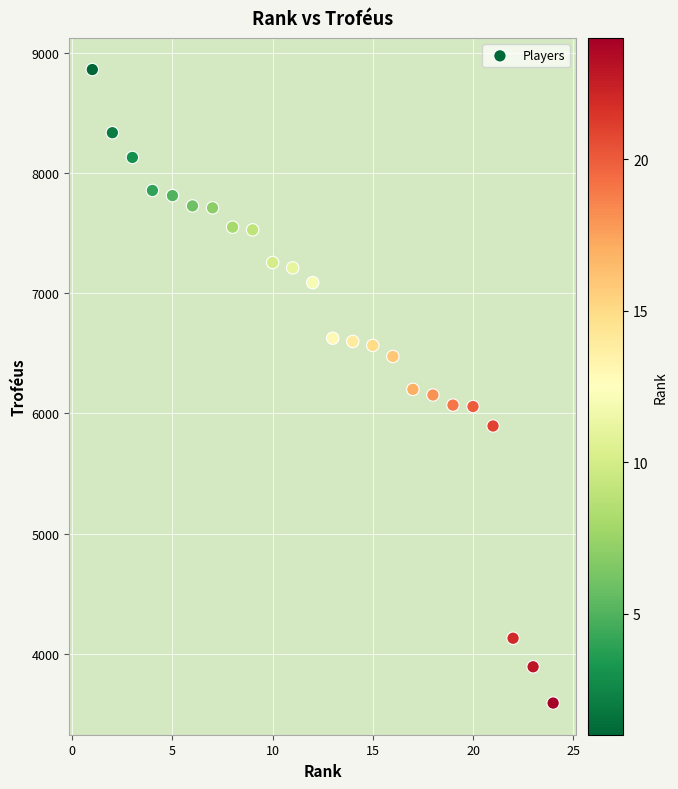

What is the range of X values (max minus min)?

23